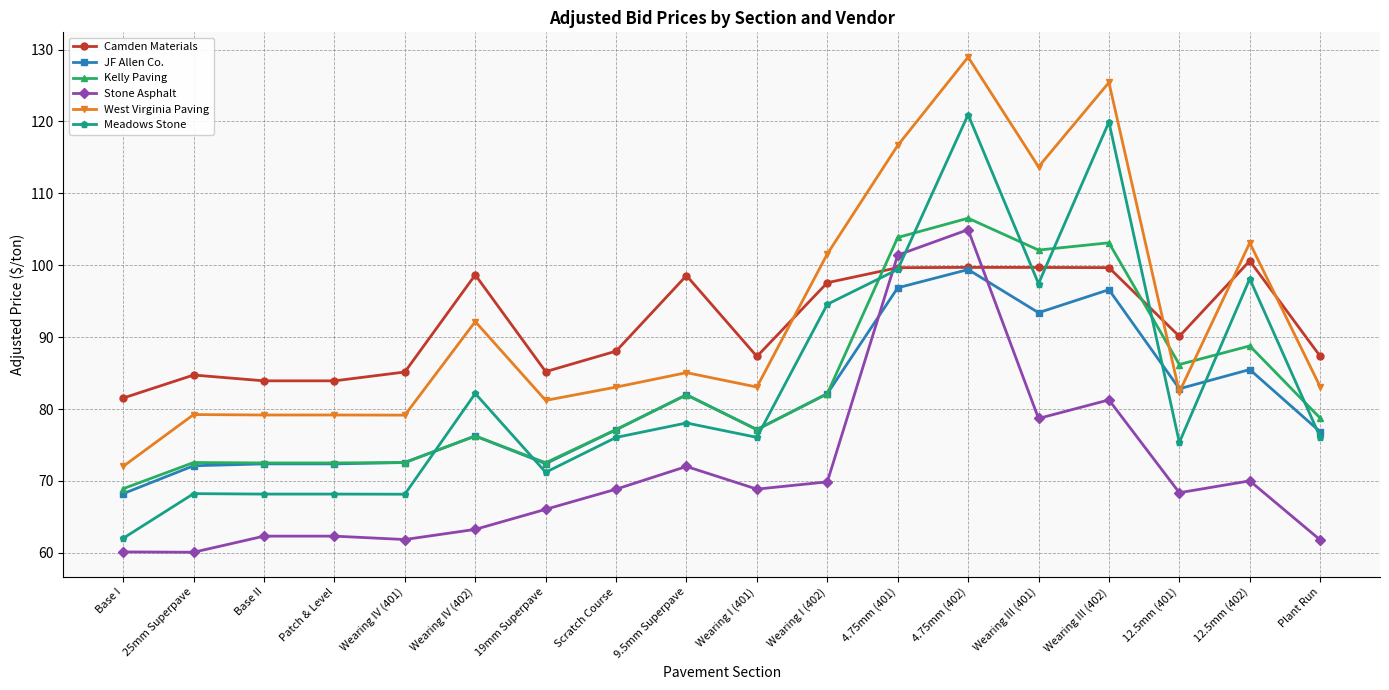

Which series ends up on top after the final intersection of West Virginia Paving and JF Allen Co.?

West Virginia Paving